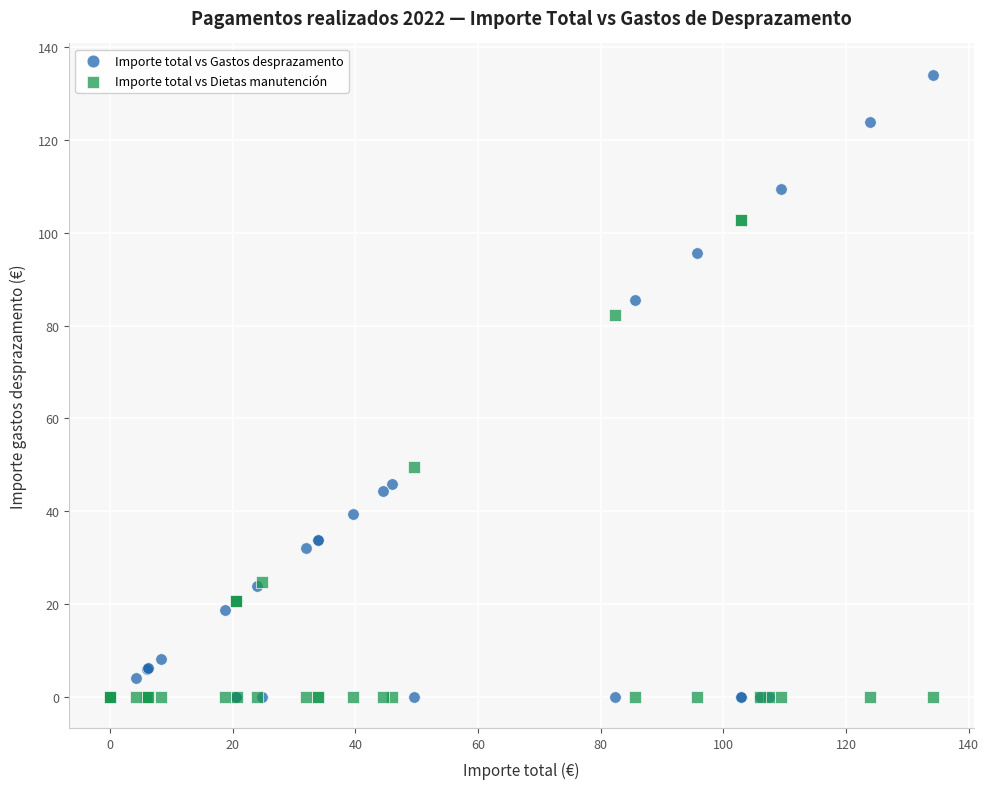

Which series has the largest Y range (max minus min)?

Importe total vs Gastos desprazamento